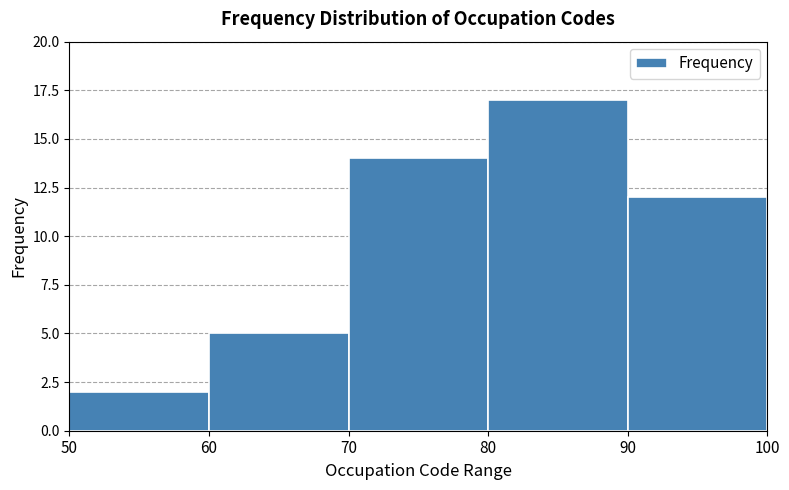

Over which range of the x-axis is the bar tallest?

80 to 90